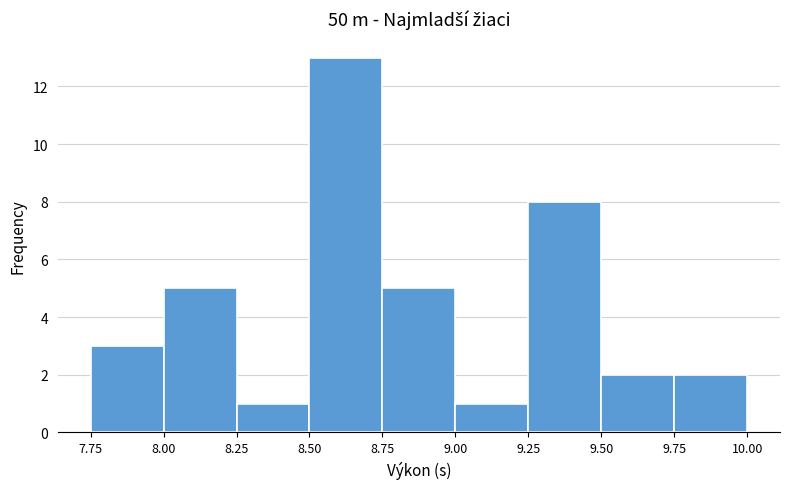

What is the height of the bar covering 9.50 to 9.75 on the x-axis? The values are not printed on the chart, so give them approximately, as read against the axis.

2